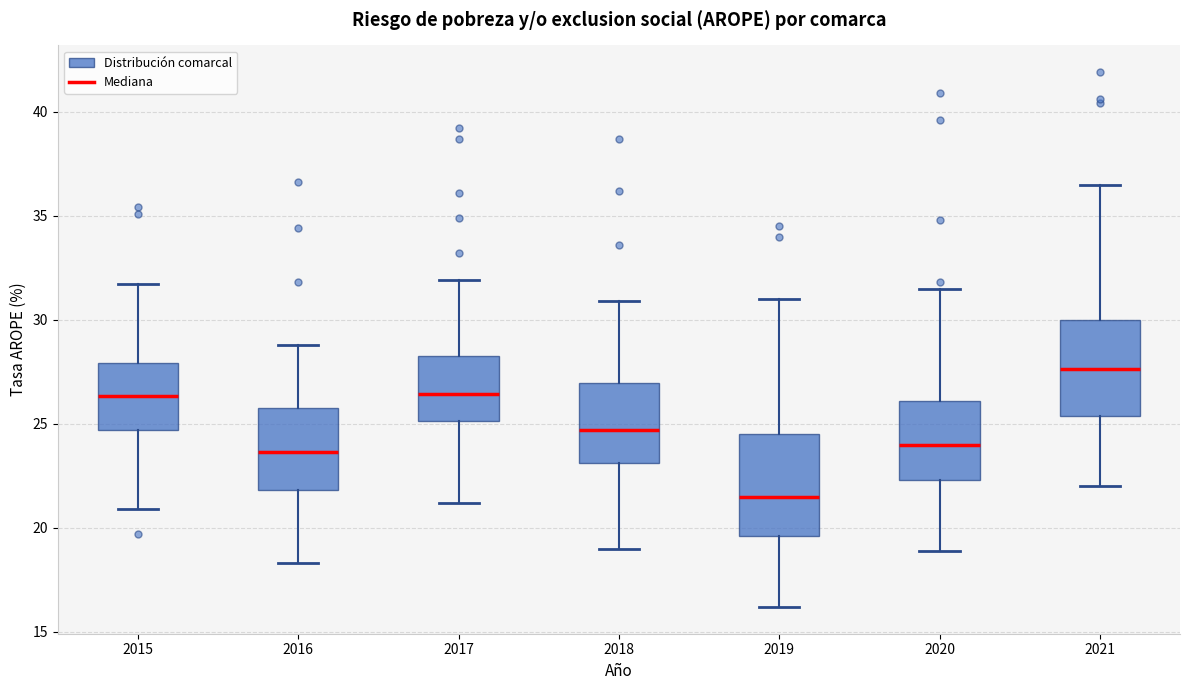

Where does the median line of the box at x = 2016 sit on the y-axis? The values are not printed on the chart, so give them approximately, as read against the axis.

23.5